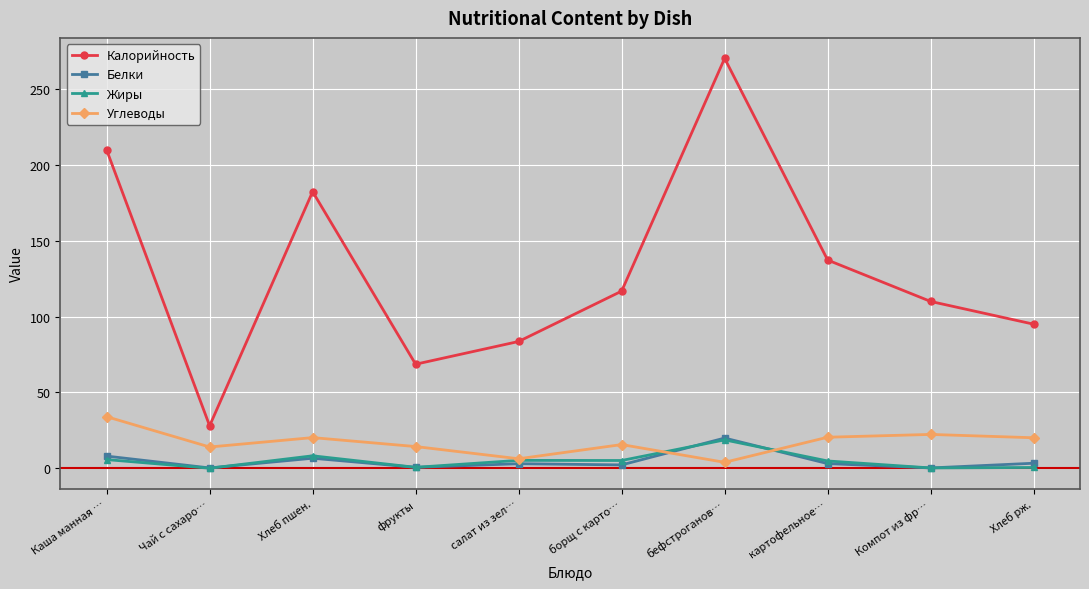

Is it true that Углеводы equals 14.0 at Чай с сахаро…?

True